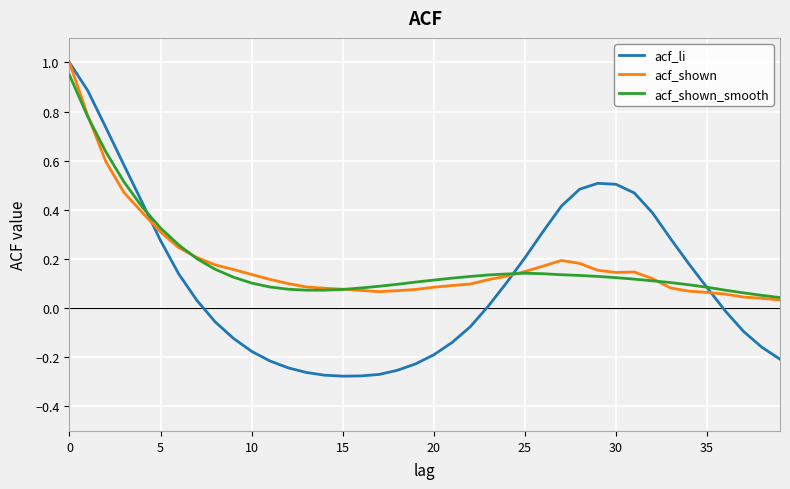

What is the maximum value shown in the chart?

1.0